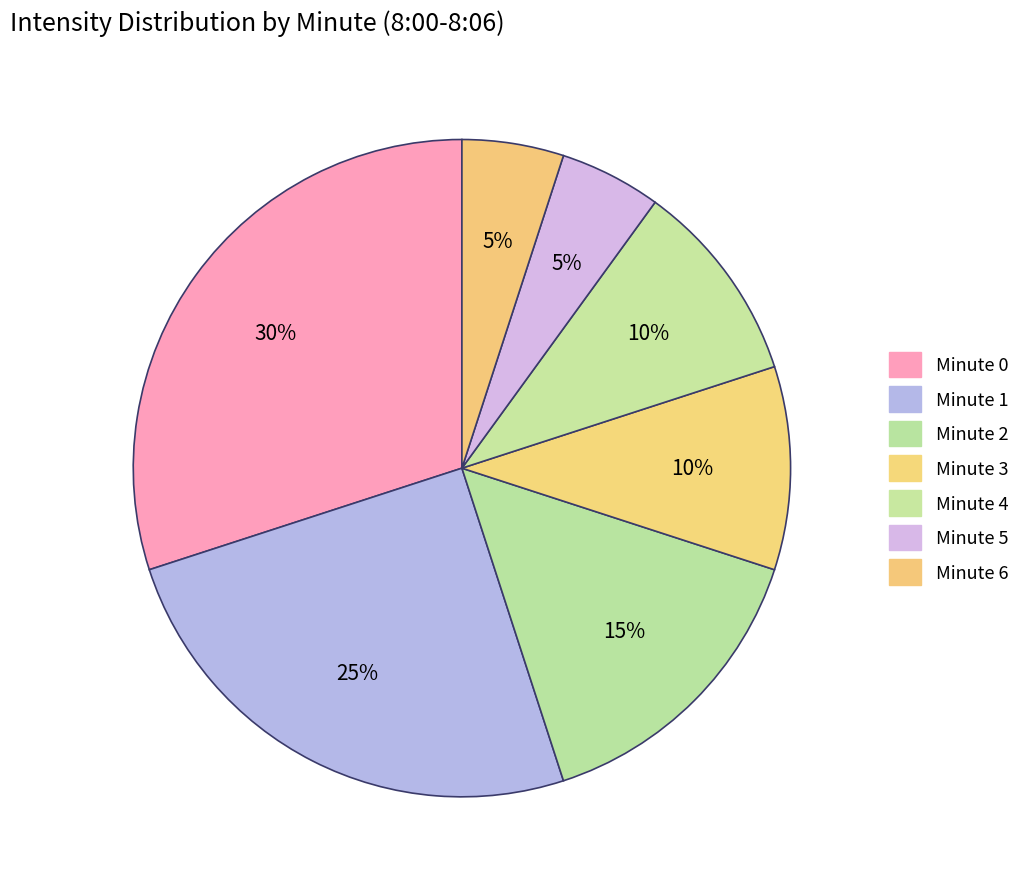

Rank the categories by value from highest to lowest.

Minute 0, Minute 1, Minute 2, Minute 3, Minute 4, Minute 5, Minute 6